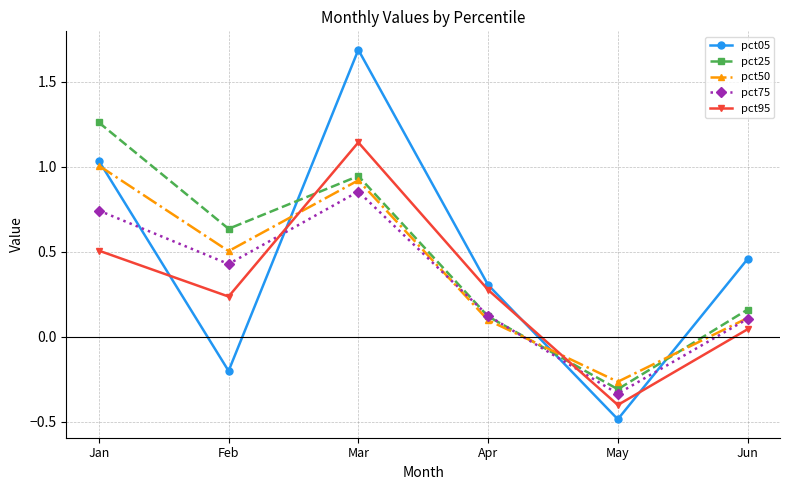

What is the greatest value displayed?

1.7